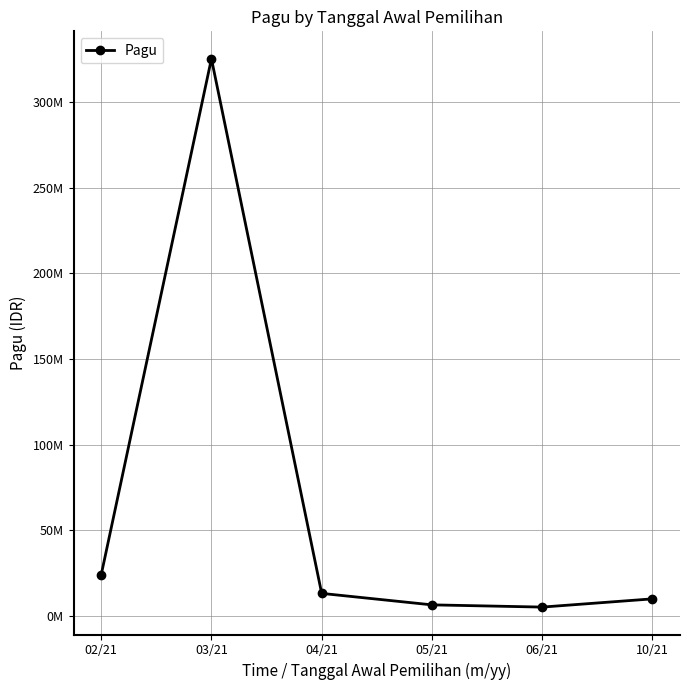

Is this an area chart (filled region under the line)?

No